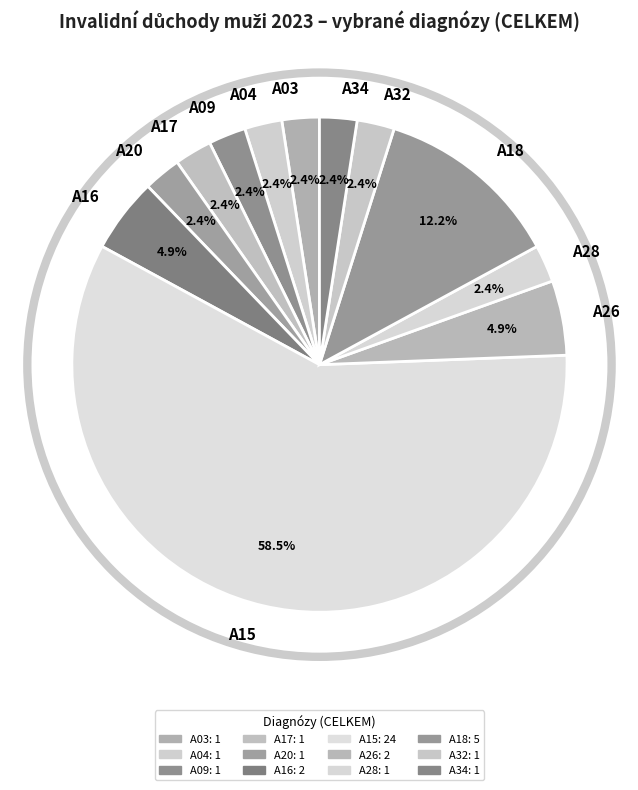

Which slice is the largest?

A15